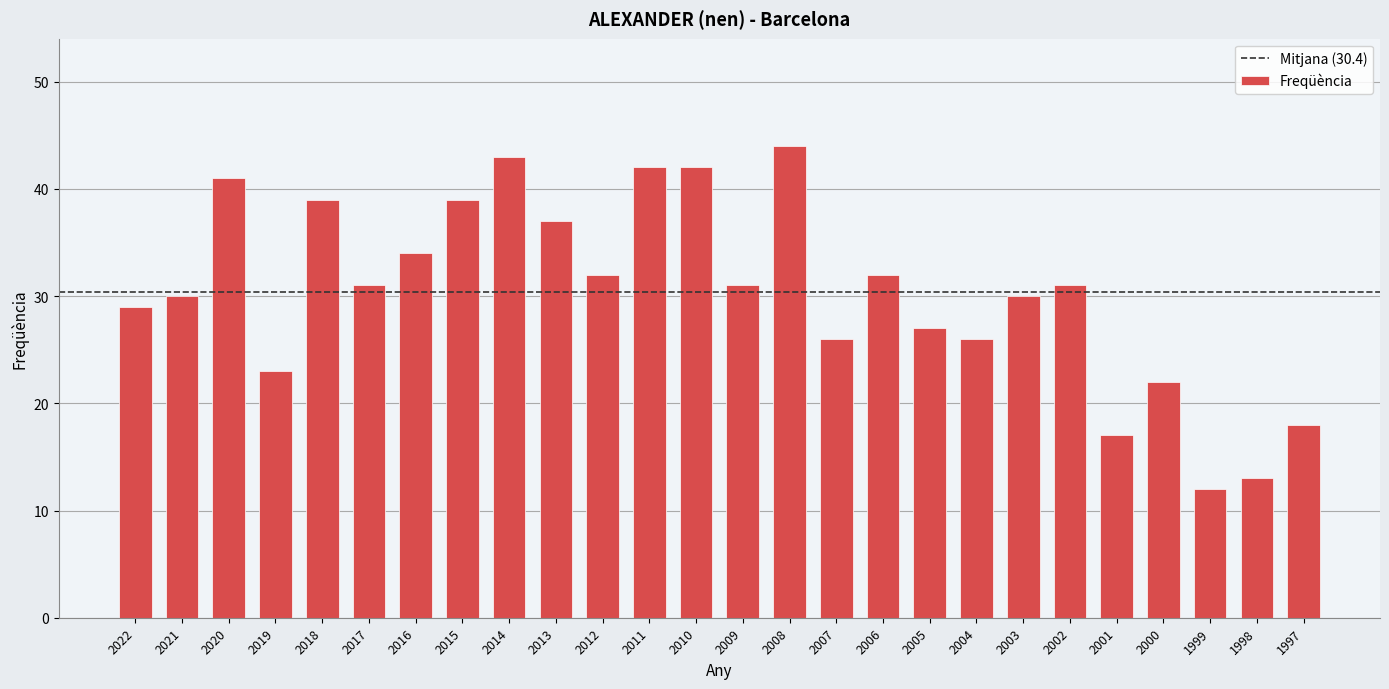

What is the approximate value at 2020, to the nearest 10?

40